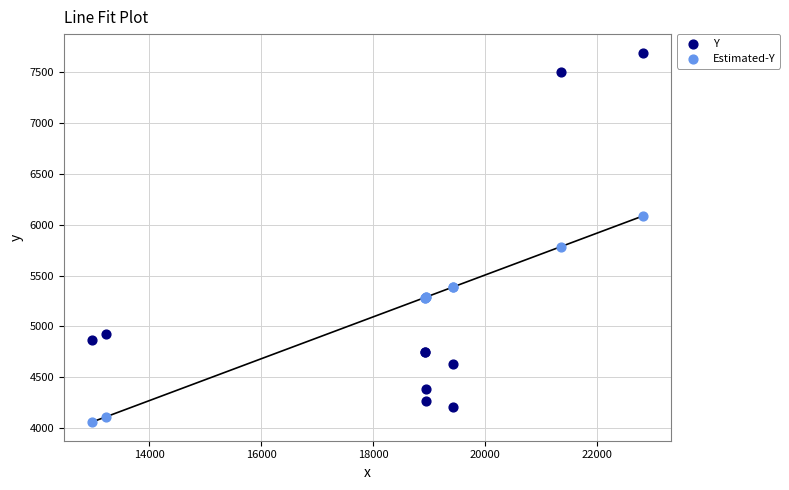

Which series has the widest spread of Y values?

Y